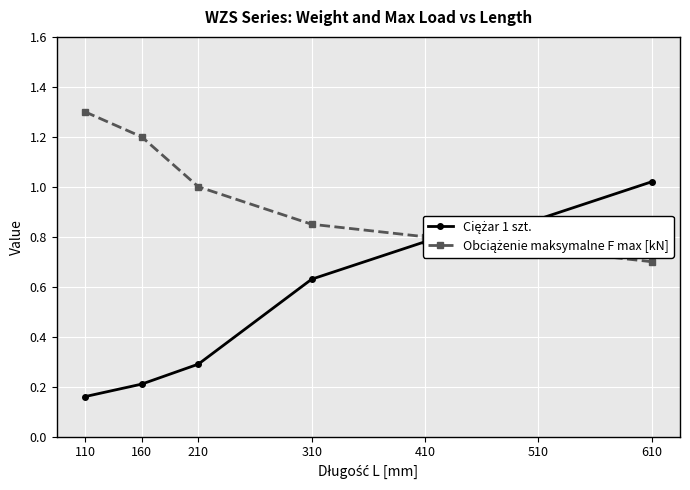

What is the spread (max minus min) of values at 110?

1.1